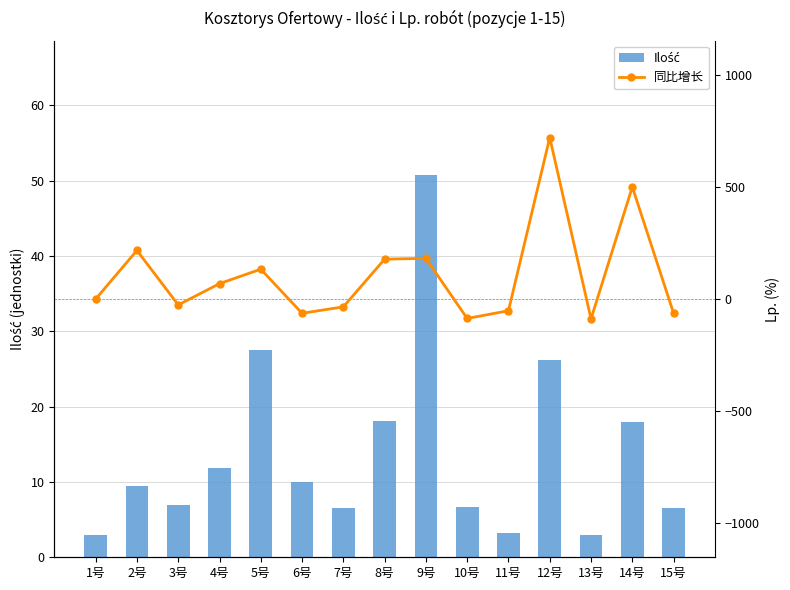

Is it true that 同比增长 equals -63.3 at 15号?

True